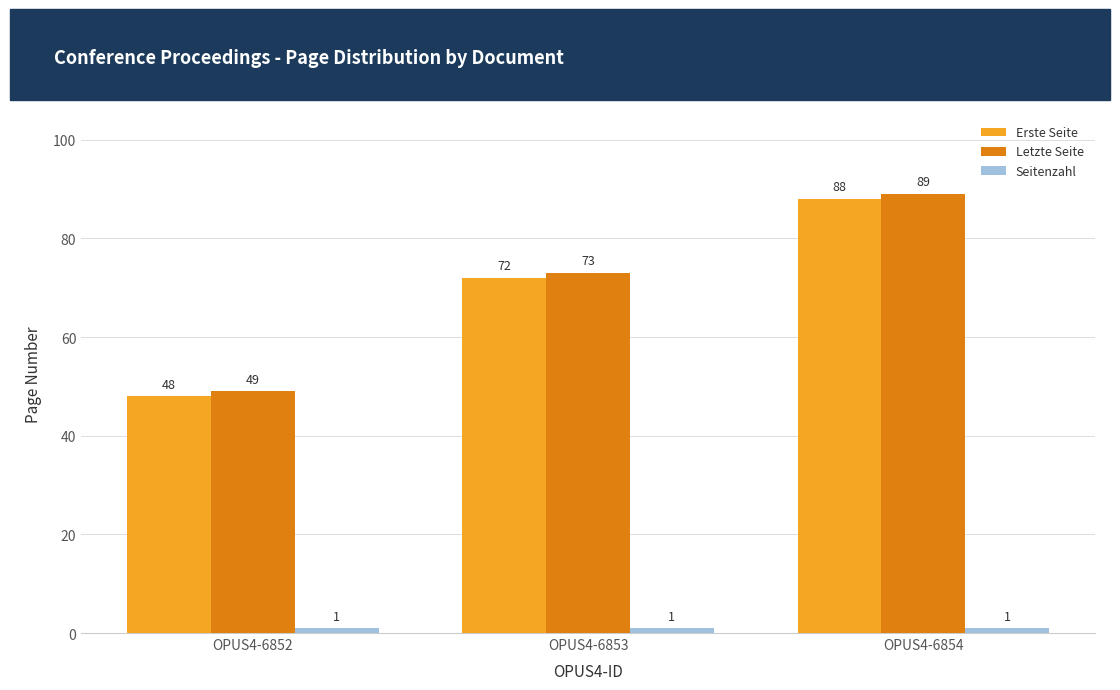

Which category has the lowest value in the Letzte Seite series?

OPUS4-6852